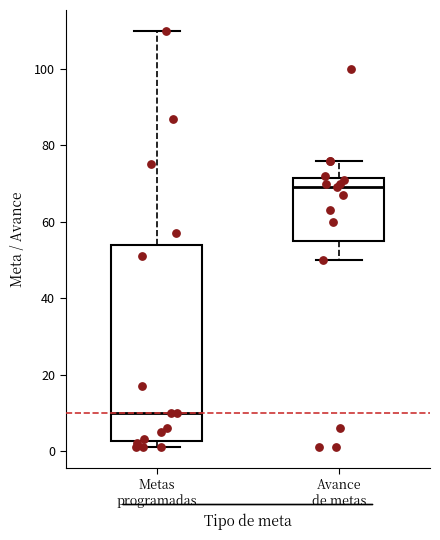

Which box is the tallest, from its lower edge to its upper edge?

Metas programadas